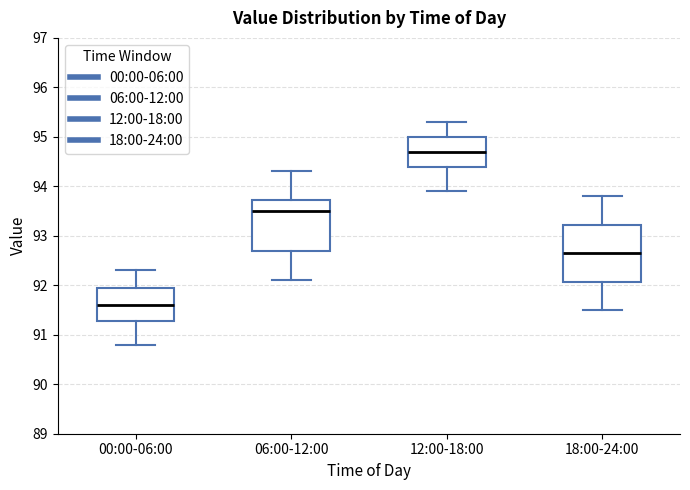

Reading left to right, read every box against the y-axis: the position of its median line, the range the box covers, and the ends of its whiskers. The values are not printed on the chart, so give them approximately, as read against the axis.

00:00-06:00: median 91.6, box 91.3 to 92.0, whiskers 90.8 to 92.3
06:00-12:00: median 93.5, box 92.7 to 93.7, whiskers 92.1 to 94.3
12:00-18:00: median 94.7, box 94.4 to 95.0, whiskers 93.9 to 95.3
18:00-24:00: median 92.7, box 92.1 to 93.2, whiskers 91.5 to 93.8